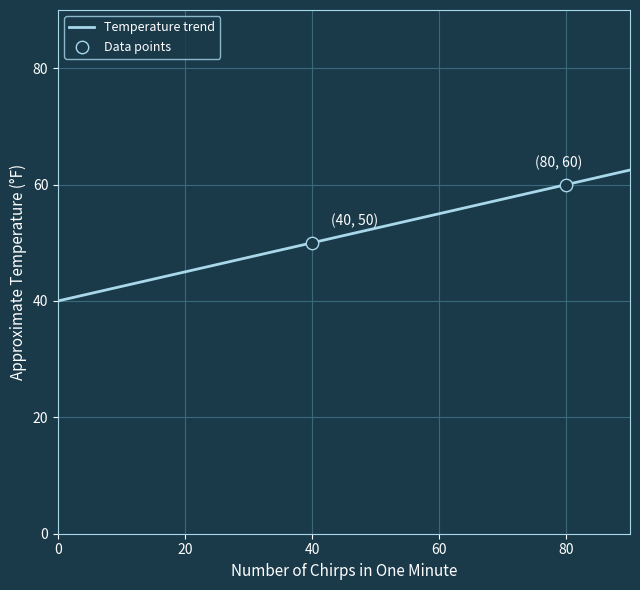

What is the average X value?

60